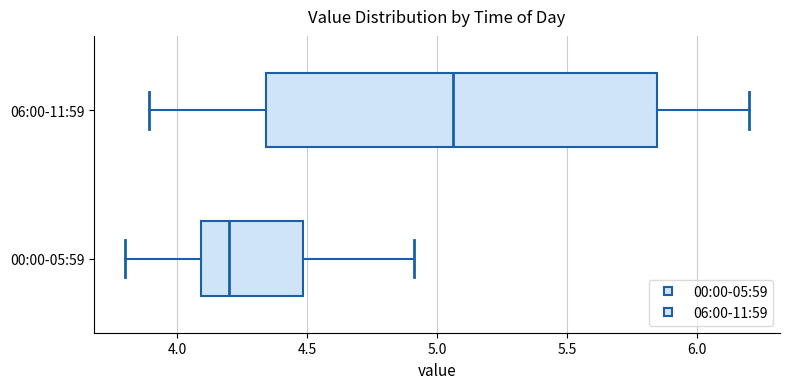

Which box's median line is the furthest to the left?

00:00-05:59